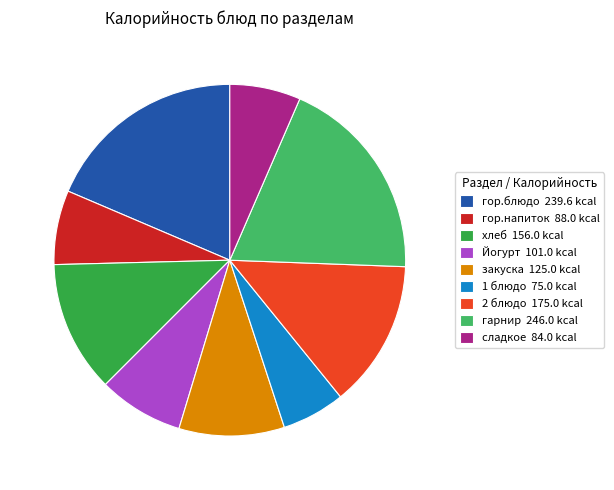

Count the number of slices in the pie.

9